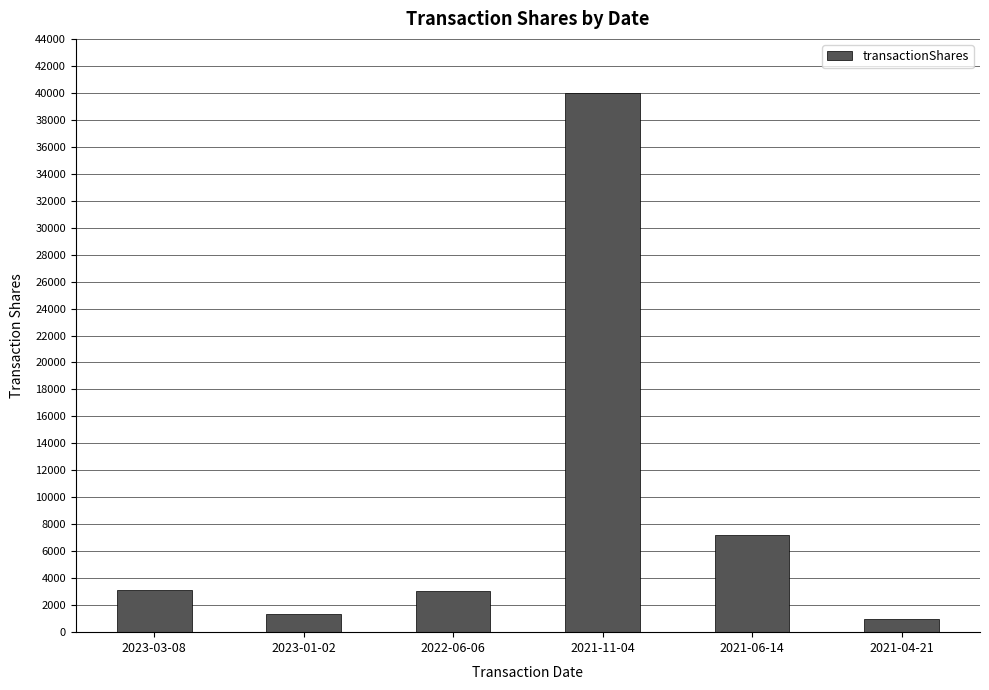

Between 2023-01-02 and 2022-06-06, which is larger?

2022-06-06